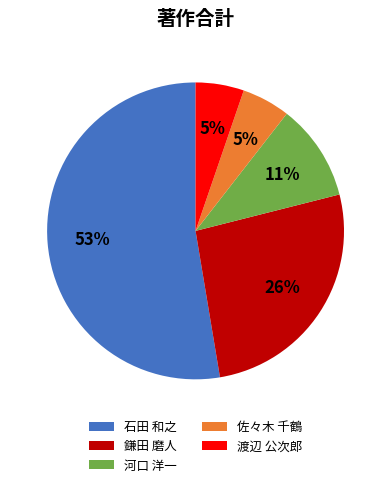

How many slices are in this pie chart?

5